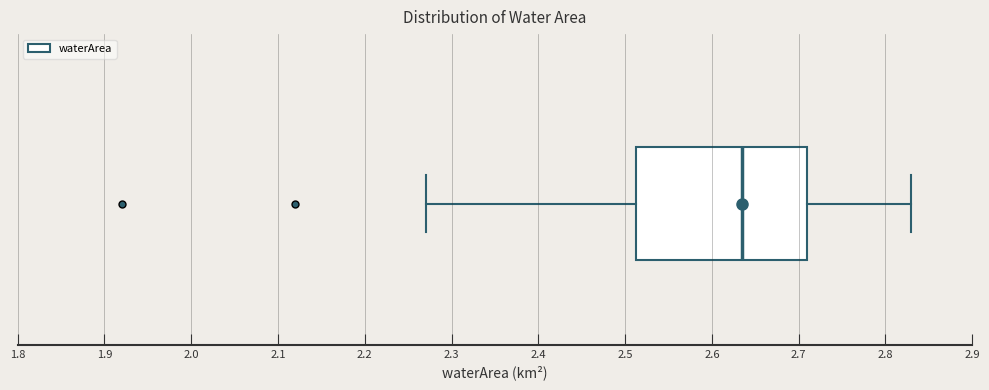

Where is the left edge of the box on the x-axis? The values are not printed on the chart, so give them approximately, as read against the axis.

2.51